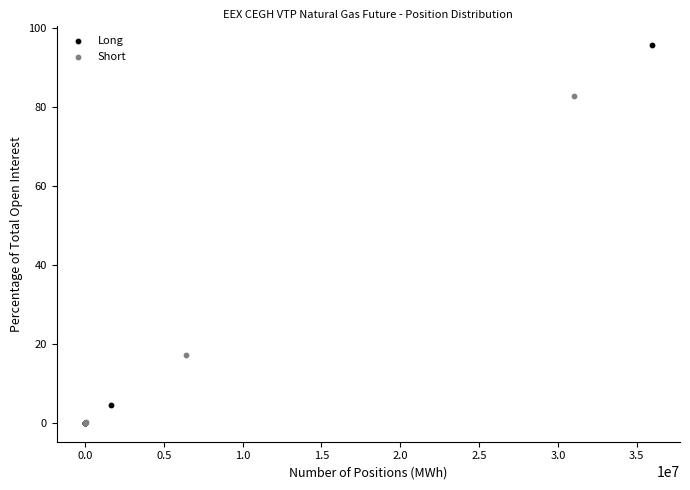

Which series has the largest Y range (max minus min)?

Long